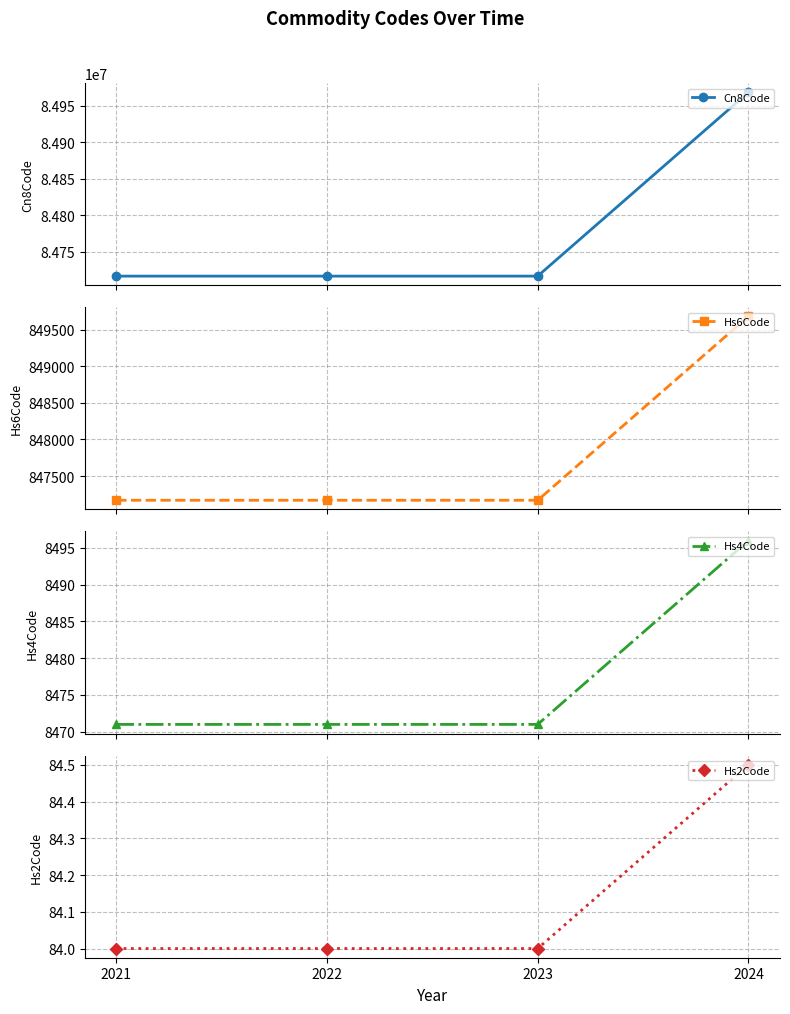

How many categories are shown in the chart?

4